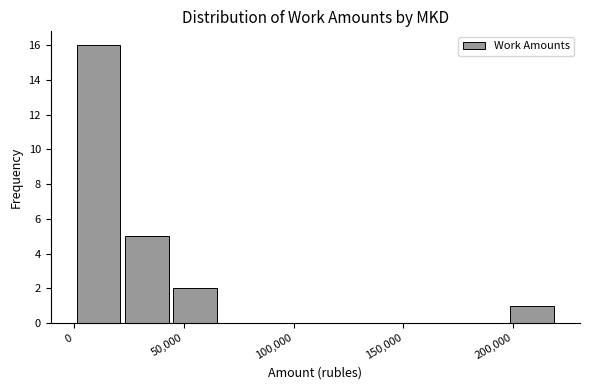

Over which range of the x-axis is the bar tallest?

0 to 20000